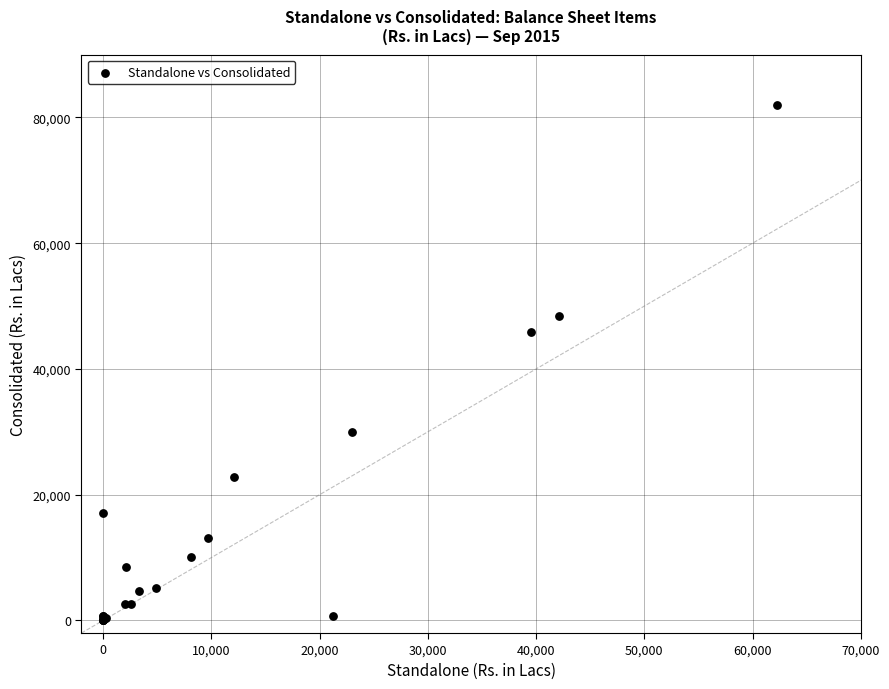

What Y value in the scatter plot is closest to 41015?

45806.4